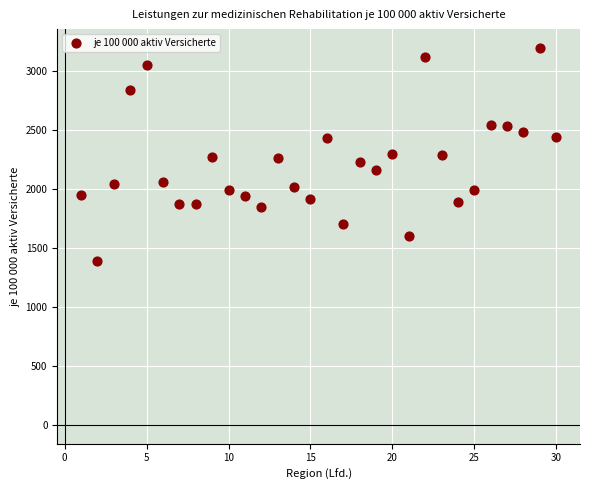

What is the range of X values (max minus min)?

29.0